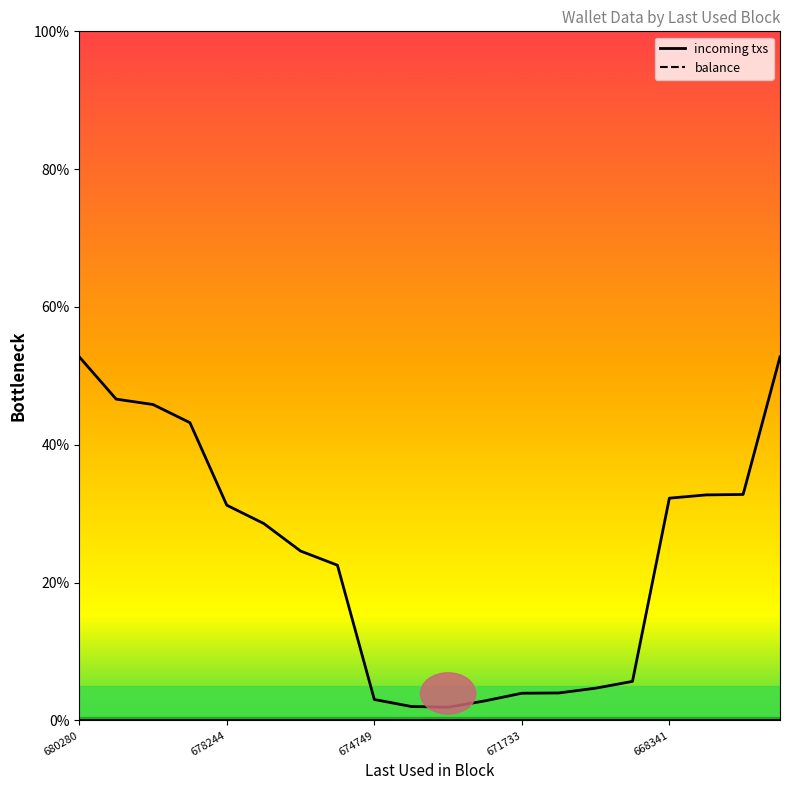

At which category is the sum across all series the highest?

680280